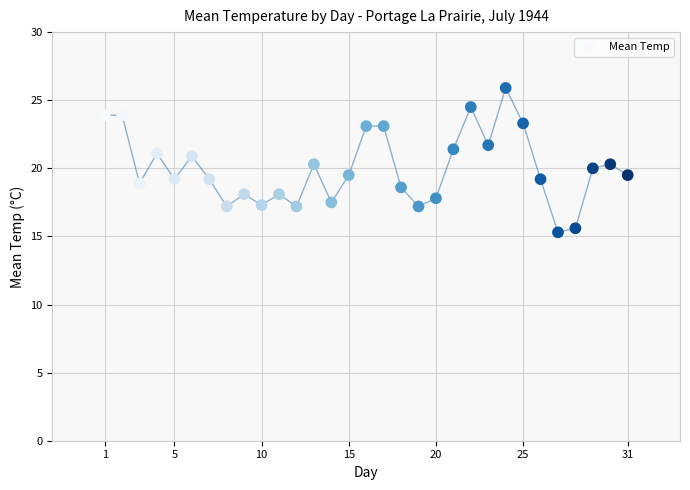

What is the range of X values (max minus min)?

30.0